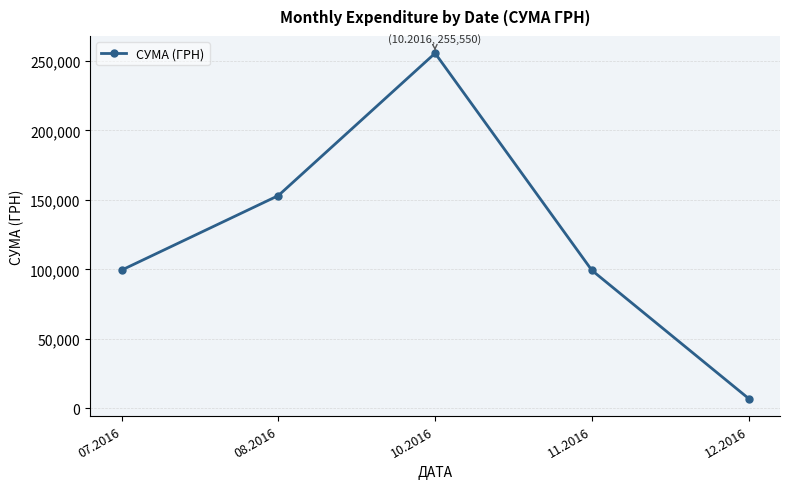

True or false: there are more than 1 points higher than both neighbors.

False